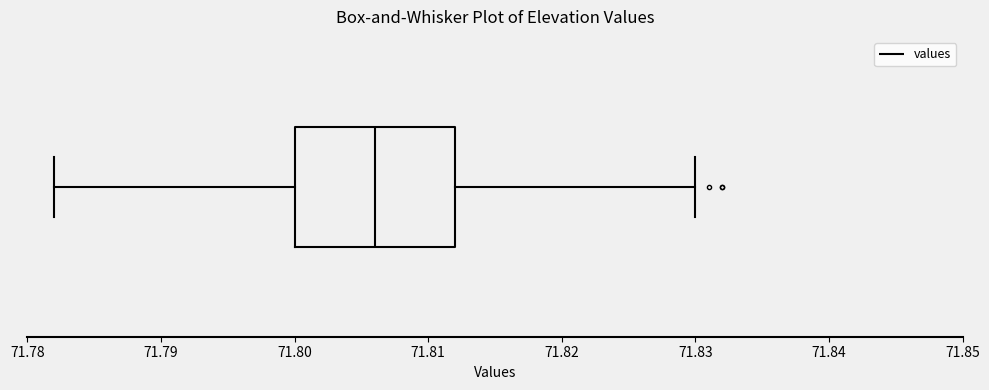

Read this box plot against the x-axis: the position of the median line, the range covered by the box, and the ends of both whiskers. The values are not printed on the chart, so give them approximately, as read against the axis.

median 71.806, box 71.800 to 71.812, whiskers 71.782 to 71.830